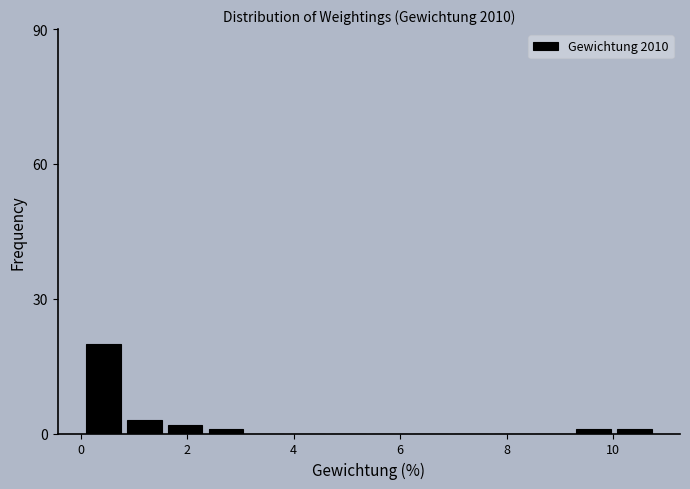

Read against the x-axis, roughly where is the centre of the tallest bar?

0.4